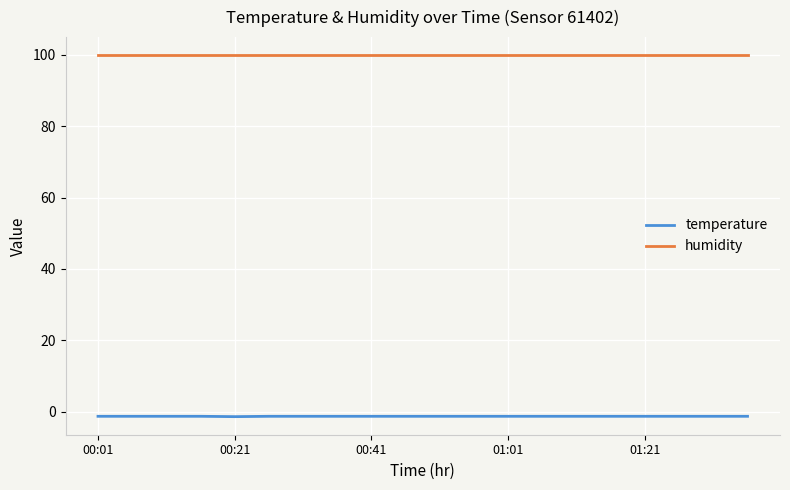

True or false: humidity and temperature intersect in this chart.

False